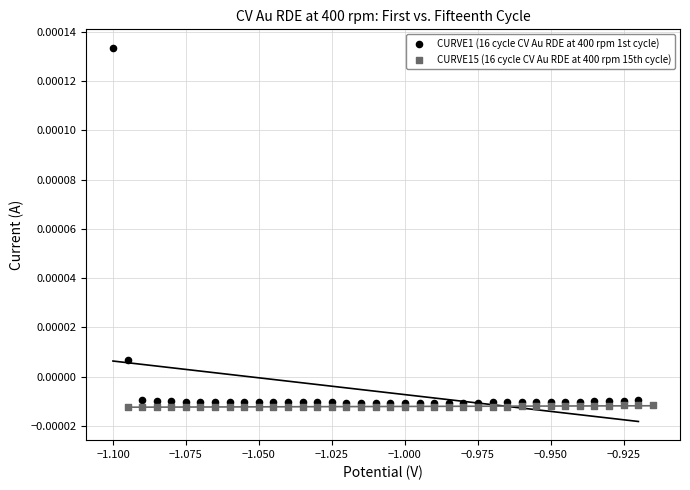

Which series contains the highest Y value?

CURVE1 (16 cycle CV Au RDE at 400 rpm 1st cycle)